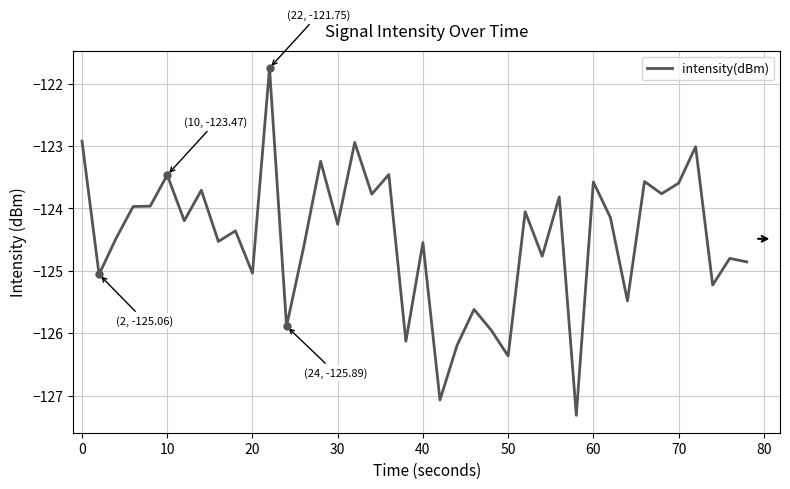

What is the sum of all values?

-4979.5